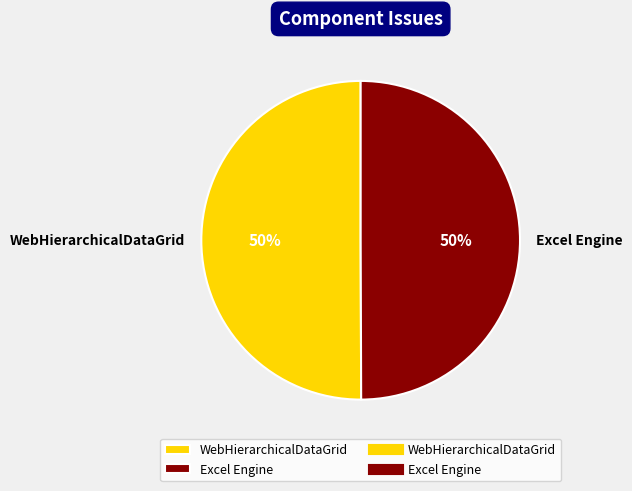

To the nearest percent, what portion does Excel Engine represent?

50%